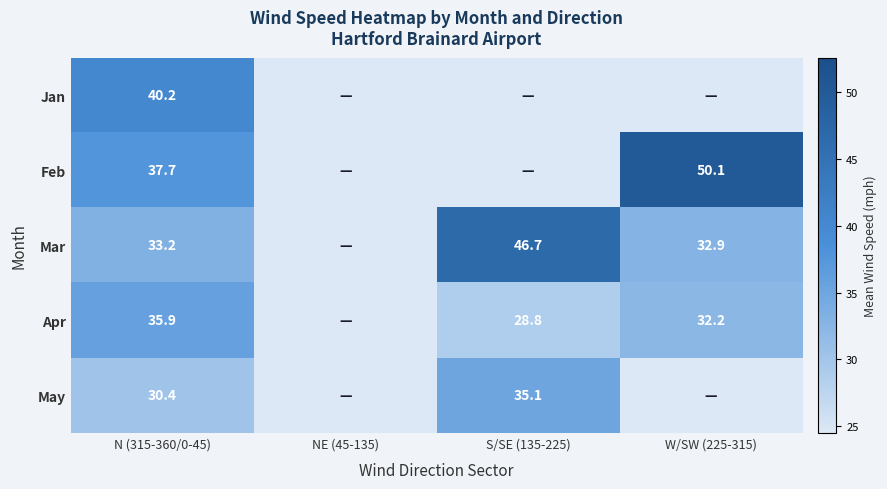

How many categories are shown in the chart?

4